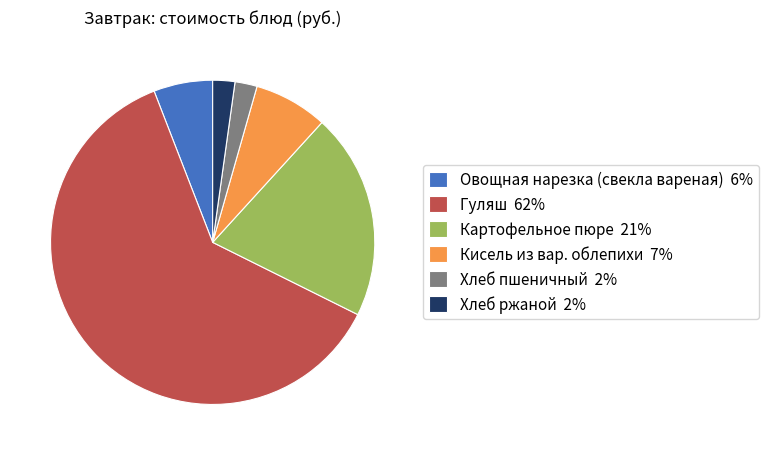

Which has a higher value, Хлеб ржаной or Гуляш?

Гуляш